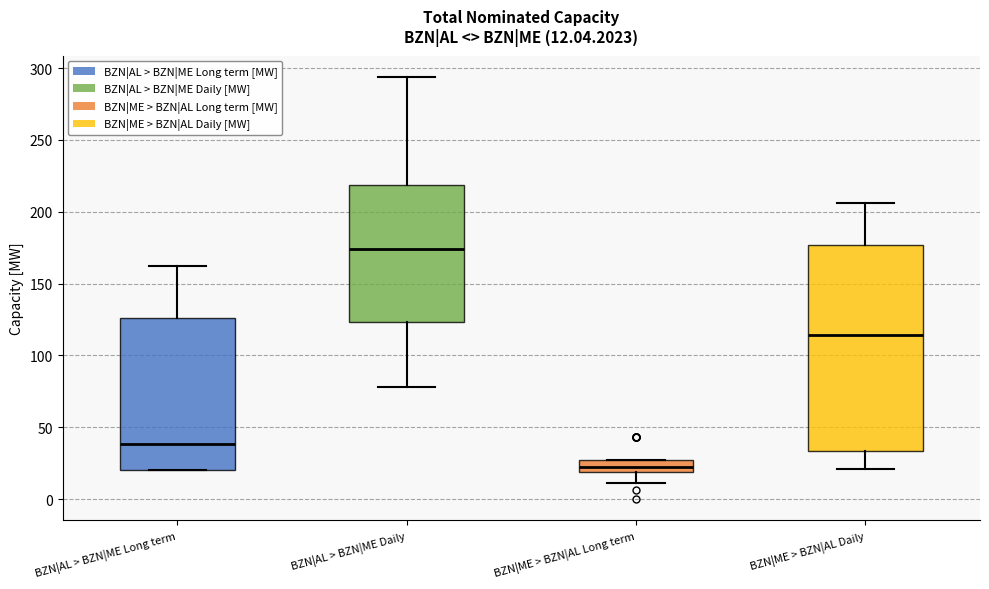

Which box's median line is the highest?

BZN|AL > BZN|ME Daily